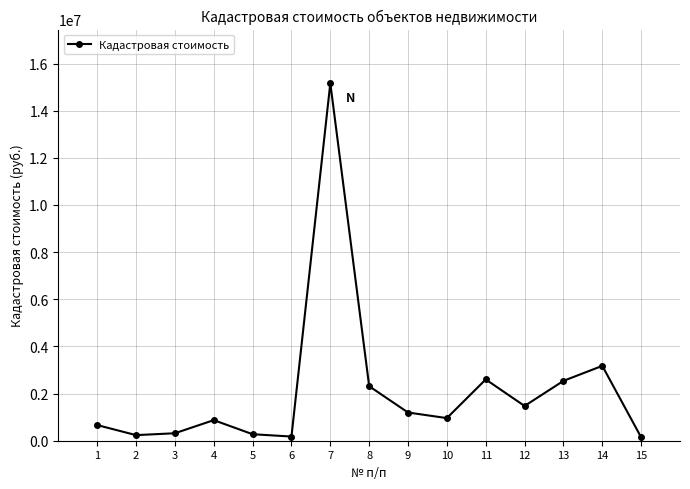

What is the sum of the values at 7 and 1?

15829908.9